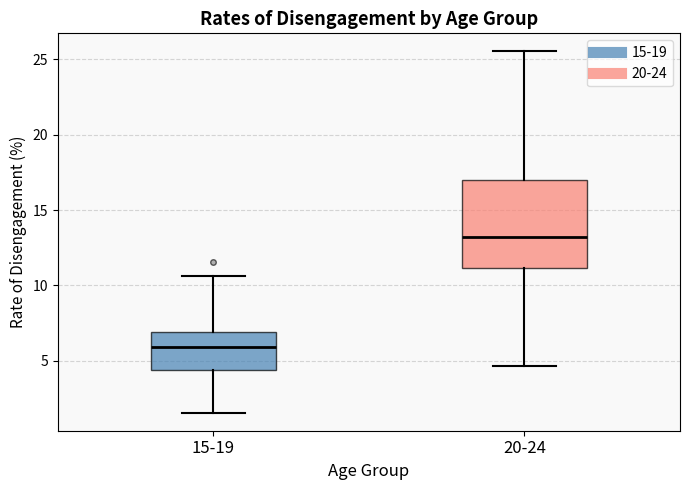

Reading left to right, transcribe this box plot: for each box, give where its median line is, the range the box spans, and where its two whiskers end, as read against the y-axis. The values are not printed on the chart, so give them approximately, as read against the axis.

15-19: median 6.0, box 4.5 to 7.0, whiskers 1.5 to 10.5
20-24: median 13.0, box 11.0 to 17.0, whiskers 4.5 to 25.5